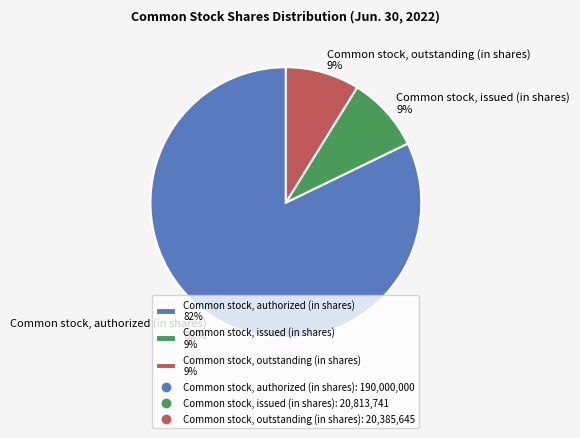

Is the sum of Common stock, authorized (in shares) 82% and Common stock, issued (in shares) 9% greater than half?

Yes